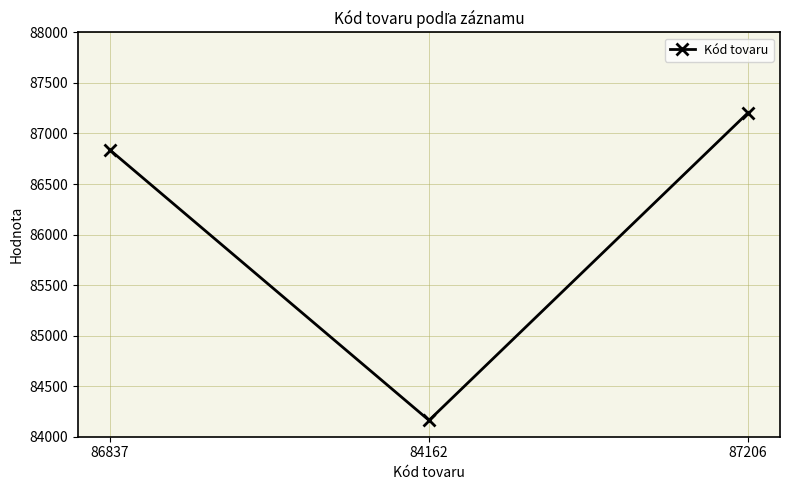

At which label is the value closest to 85684?

86837